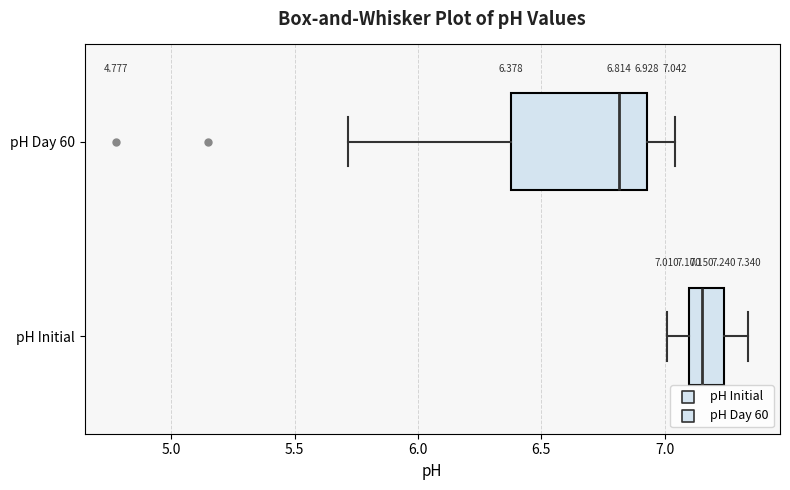

Which box has the furthest to the right median line?

pH Initial